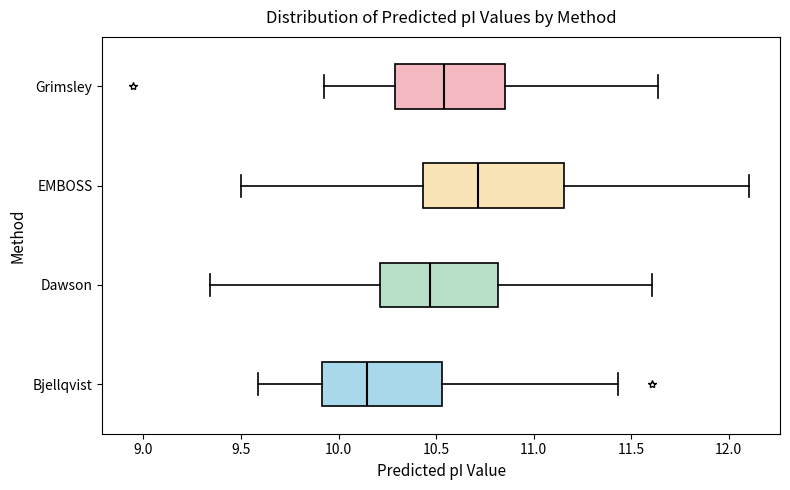

Reading bottom to top, transcribe this box plot: for each box, give where its median line is, the range the box spans, and where its two whiskers end, as read against the x-axis. The values are not printed on the chart, so give them approximately, as read against the axis.

Bjellqvist: median 10.15, box 9.90 to 10.55, whiskers 9.60 to 11.45
Dawson: median 10.45, box 10.20 to 10.80, whiskers 9.35 to 11.60
EMBOSS: median 10.70, box 10.45 to 11.15, whiskers 9.50 to 12.10
Grimsley: median 10.55, box 10.30 to 10.85, whiskers 9.95 to 11.65